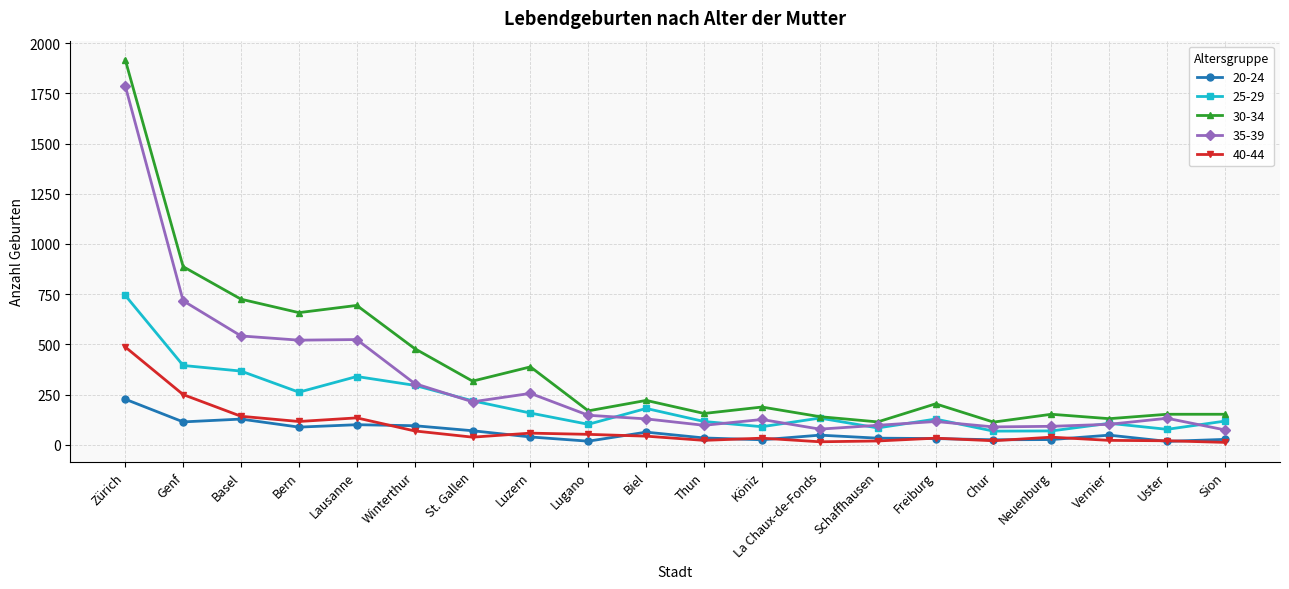

How many data points does each series have?

20